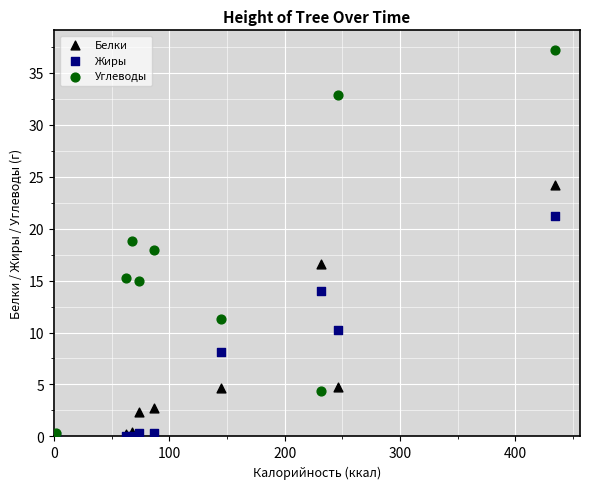

In the Белки series, what Y value is closest to 12?

16.6